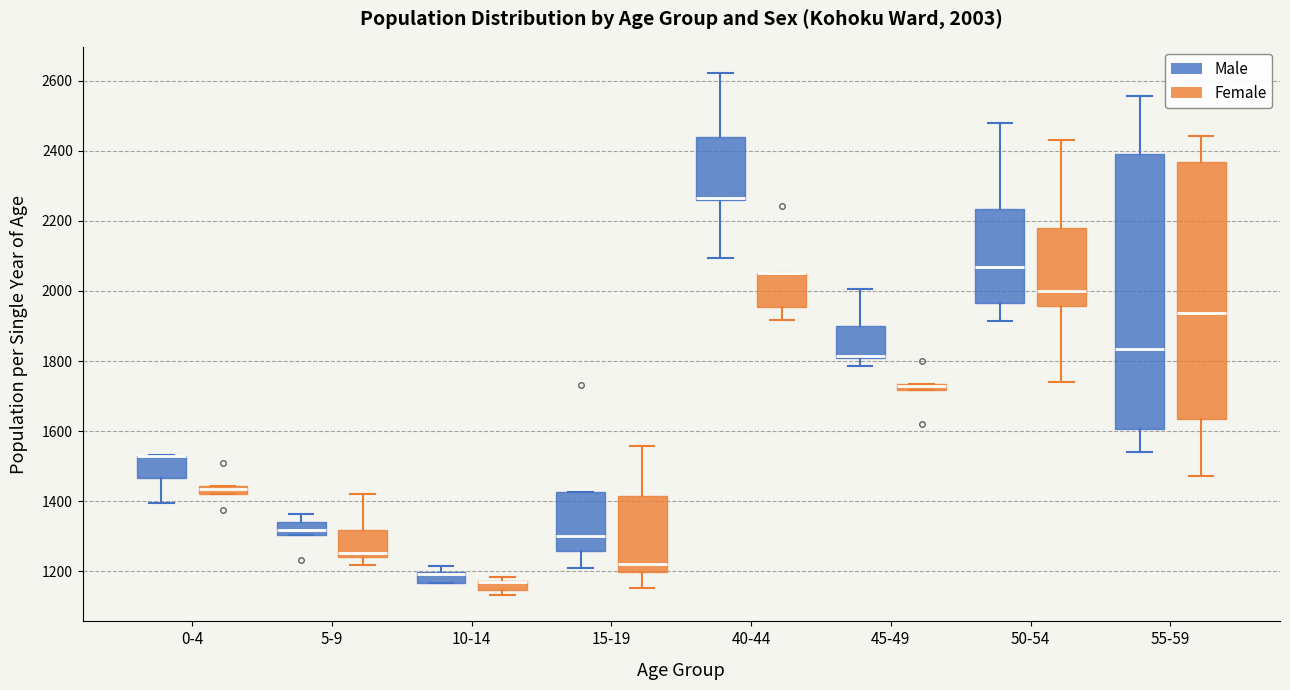

Which box is the tallest, from its lower edge to its upper edge?

55-59 (Male)